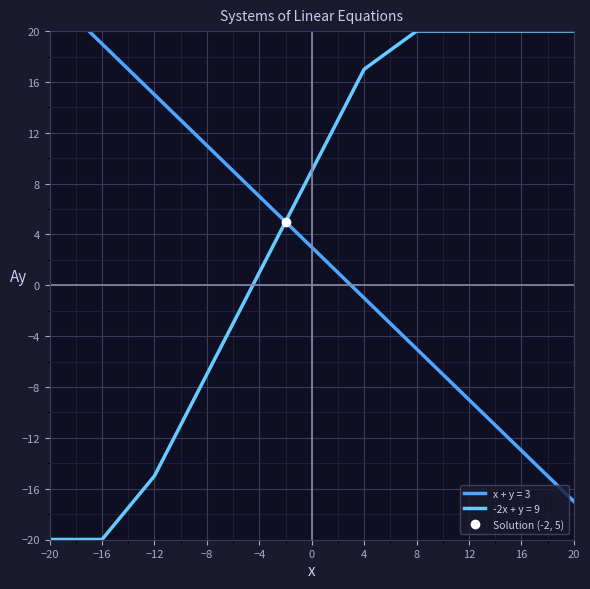

Count the values in the range -9 to 15.

7